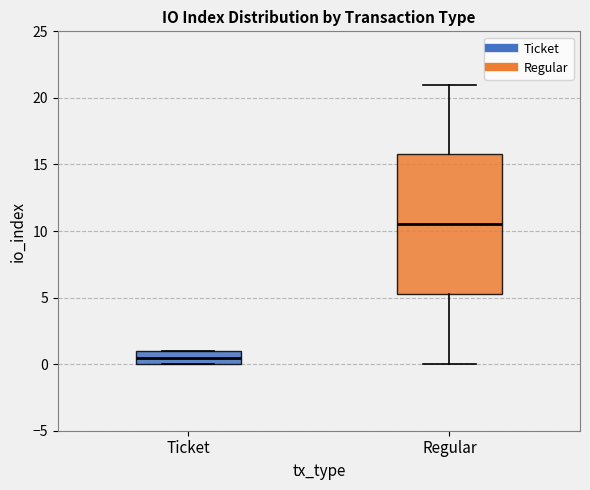

Reading left to right, transcribe this box plot: for each box, give where its median line is, the range the box spans, and where its two whiskers end, as read against the y-axis. The values are not printed on the chart, so give them approximately, as read against the axis.

Ticket: median 0.5, box 0.0 to 1.0, whiskers 0.0 to 1.0
Regular: median 10.5, box 5.5 to 16.0, whiskers 0.0 to 21.0